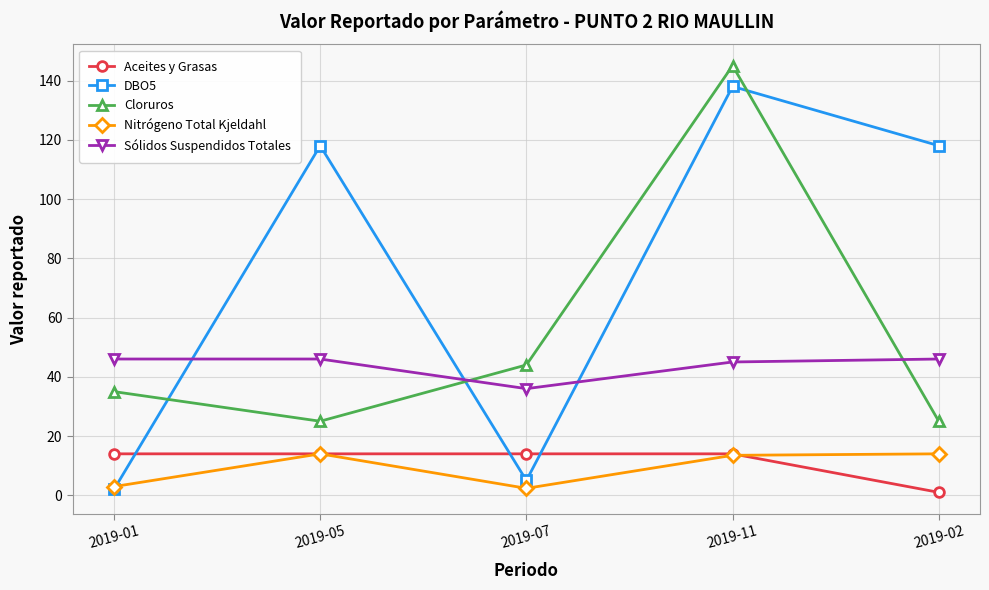

Which series has the largest total across all categories?

DBO5